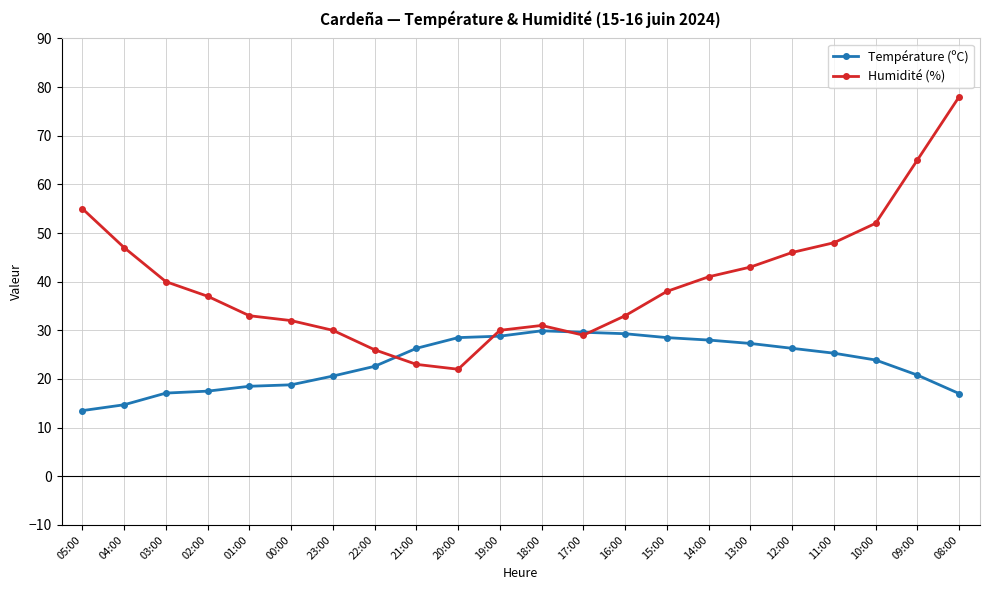

What is the spread (max minus min) of values at 15:00?

9.5